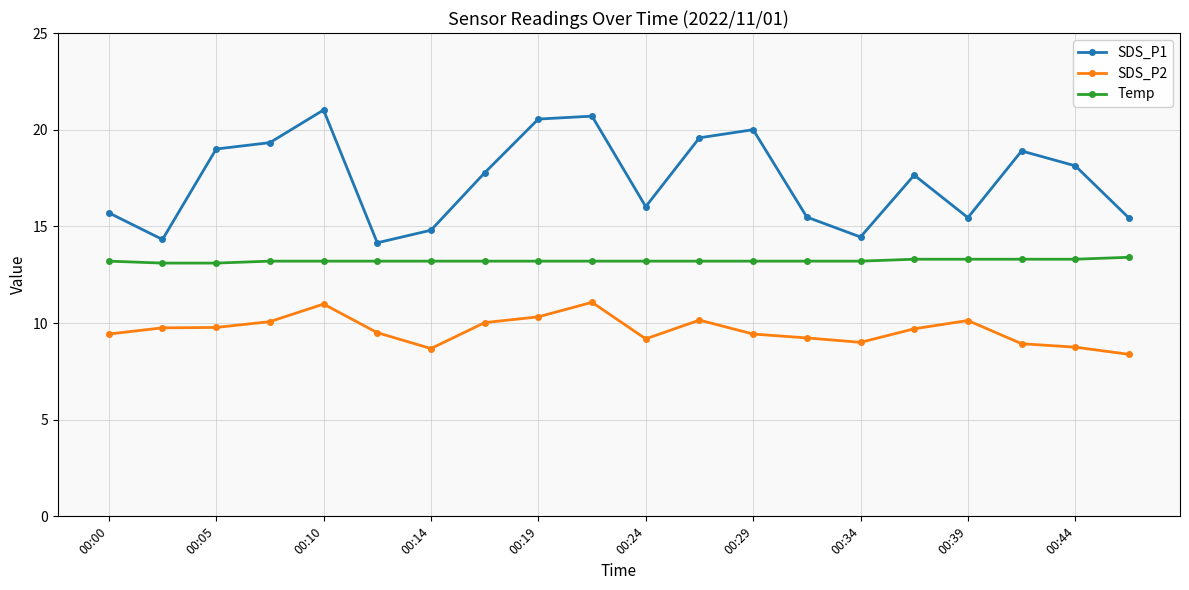

Which series has the largest total across all categories?

SDS_P1